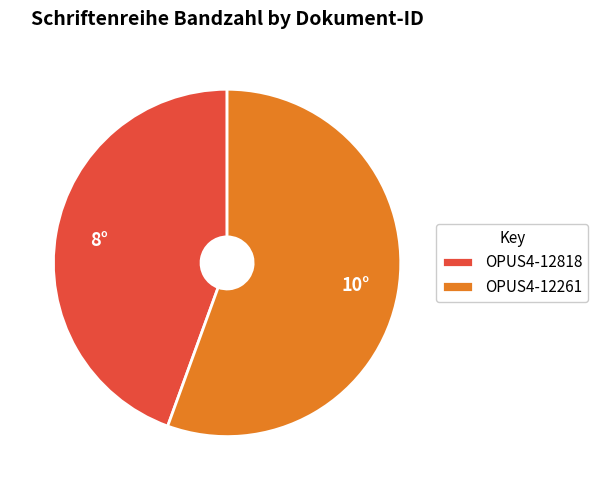

True or false: OPUS4-12818 accounts for 55% of the total.

False